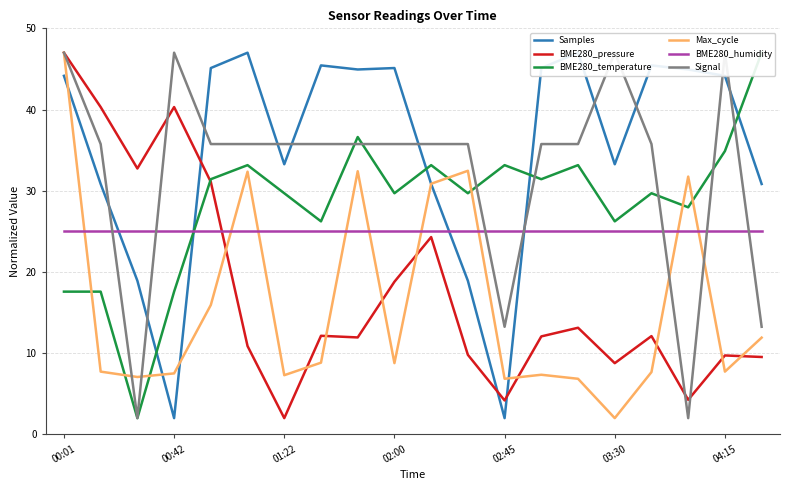

What is the total value across all series at 19?

137.5